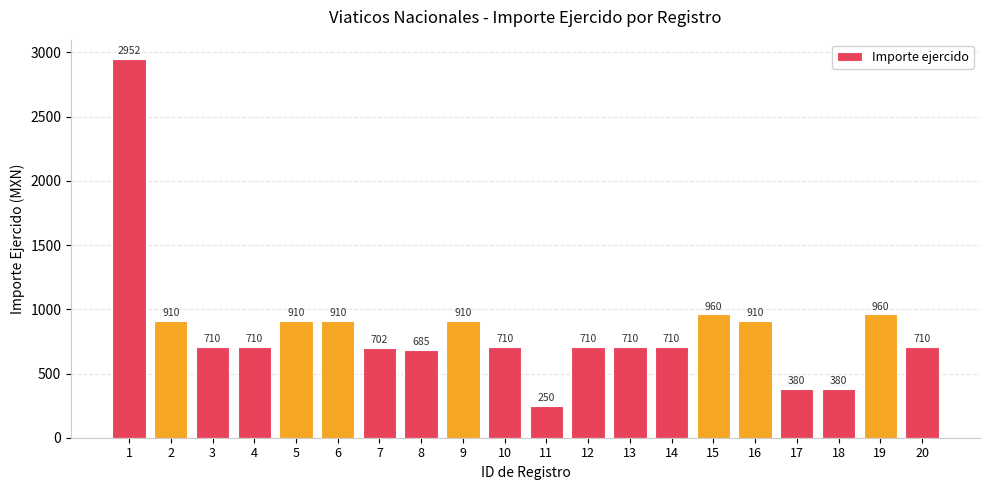

Reading left to right, transcribe all the data shown in this chart.

2952	910	710	710	910	910	702	685	910	710	250	710	710	710	960	910	380	380	960	710